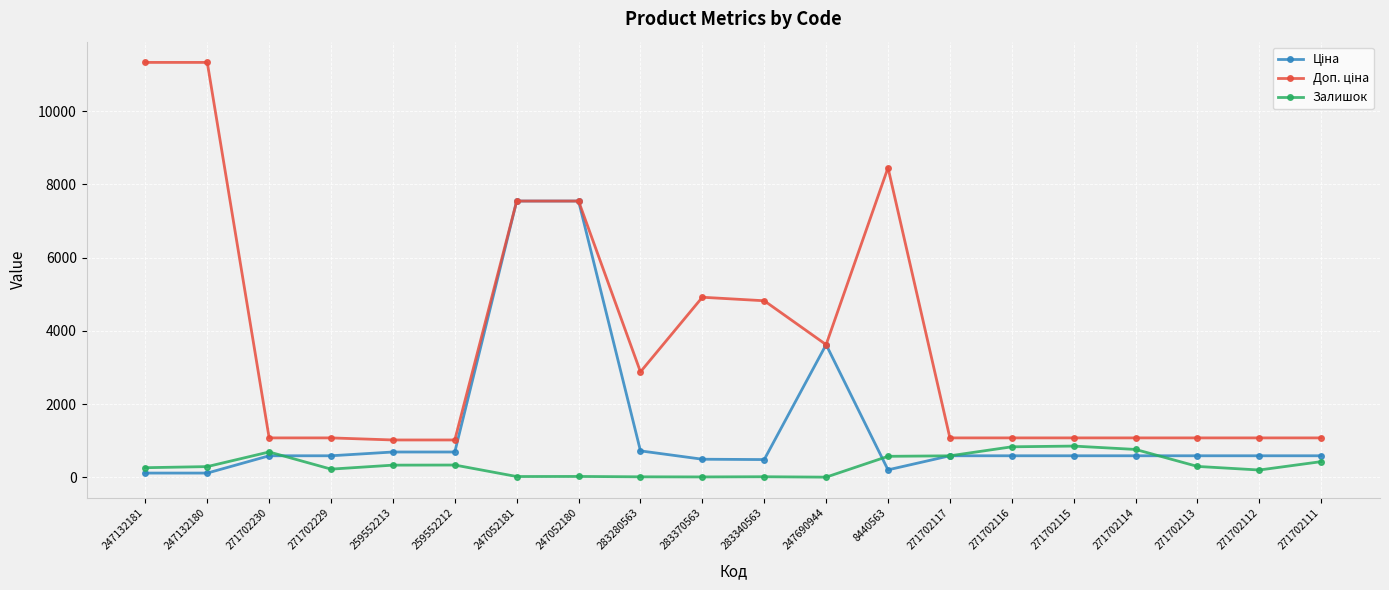

True or false: Залишок has more than 2 interior local peaks.

True